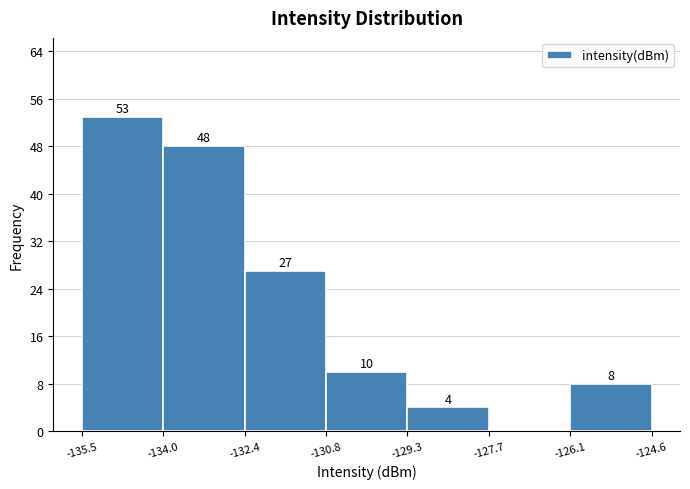

Over which range of the x-axis is the bar tallest?

-135.5 to -134.0